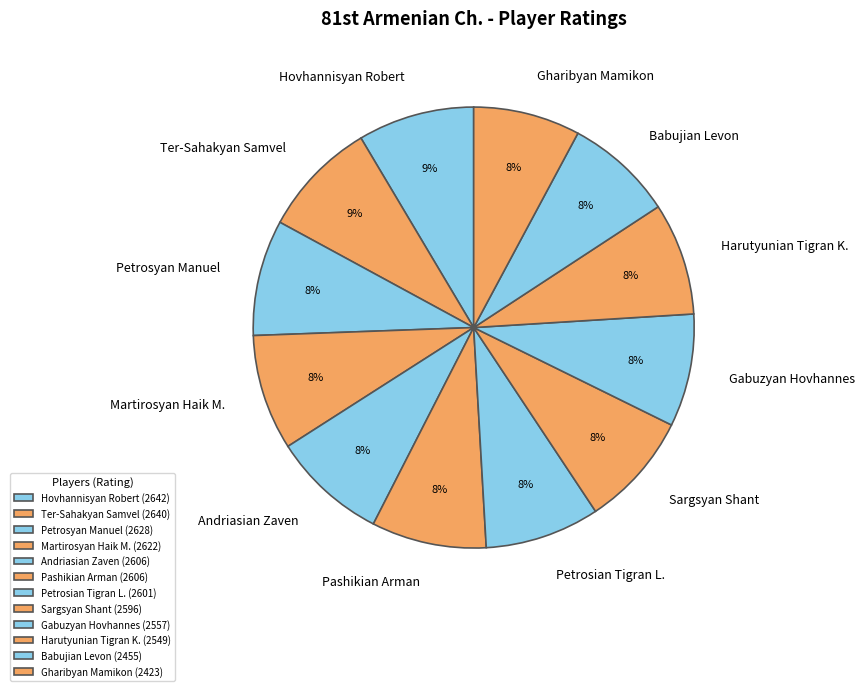

True or false: Petrosyan Manuel accounts for 8% of the total.

True